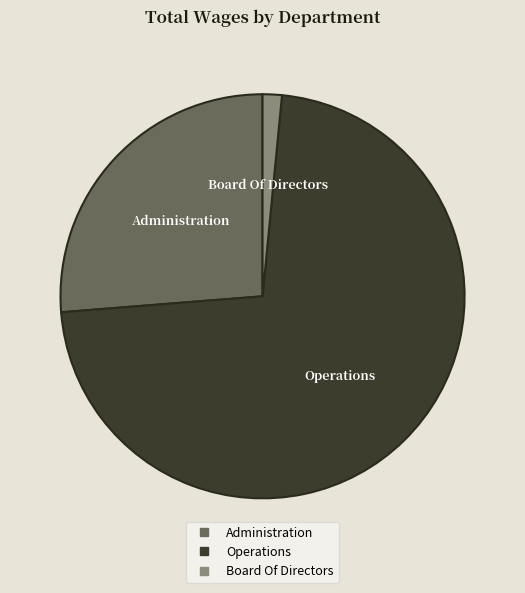

Is there any slice that represents more than half of the pie?

Yes